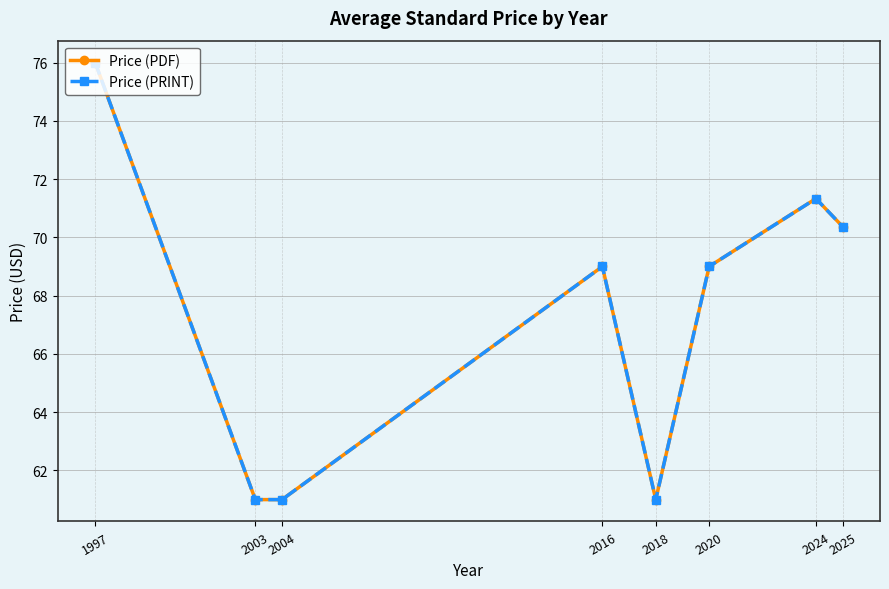

What is the minimum value shown in the chart?

61.0